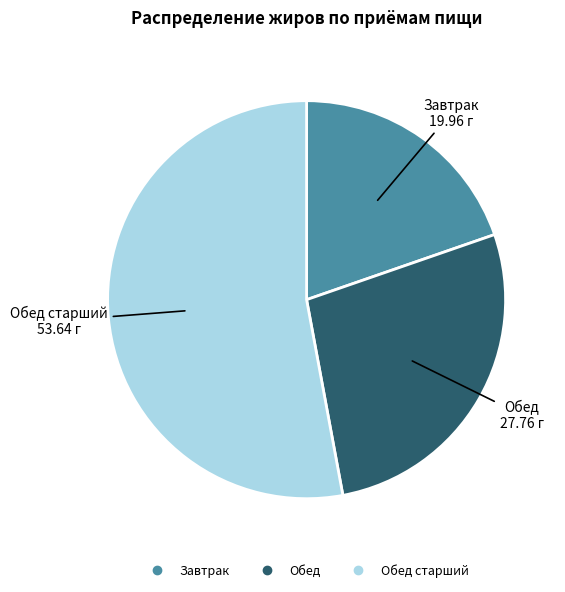

Is there a majority slice in this chart?

Yes